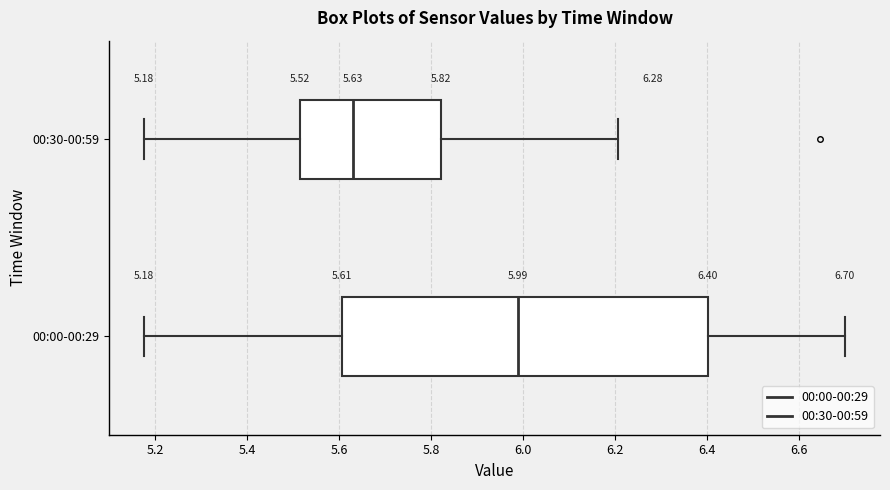

Which box has the furthest to the right median line?

00:00-00:29